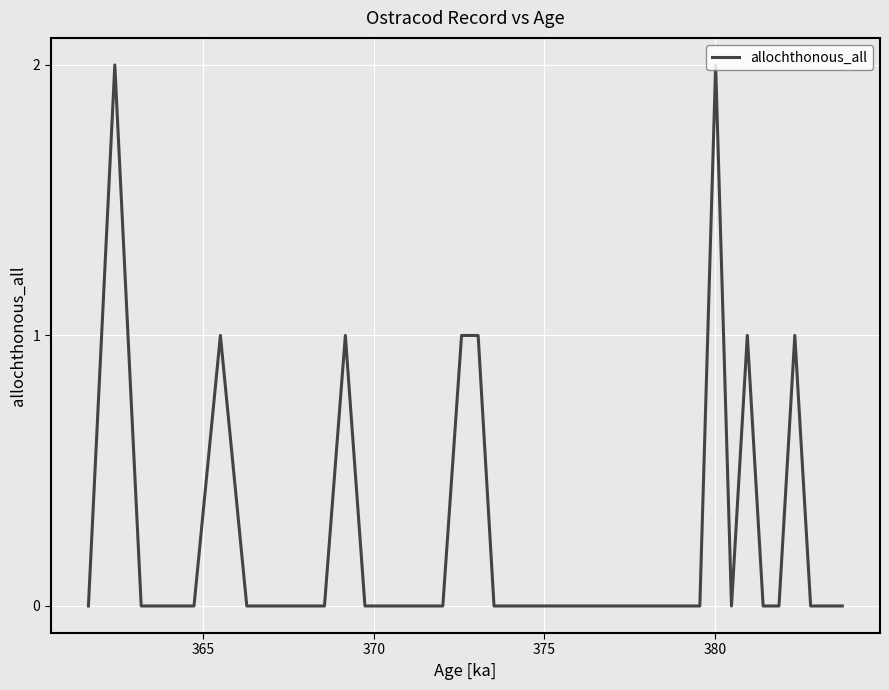

How many lines are shown in the chart?

1